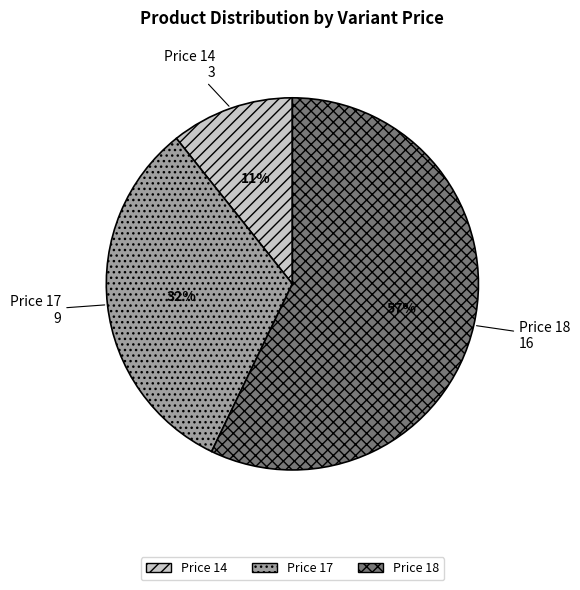

Is there a majority slice in this chart?

Yes